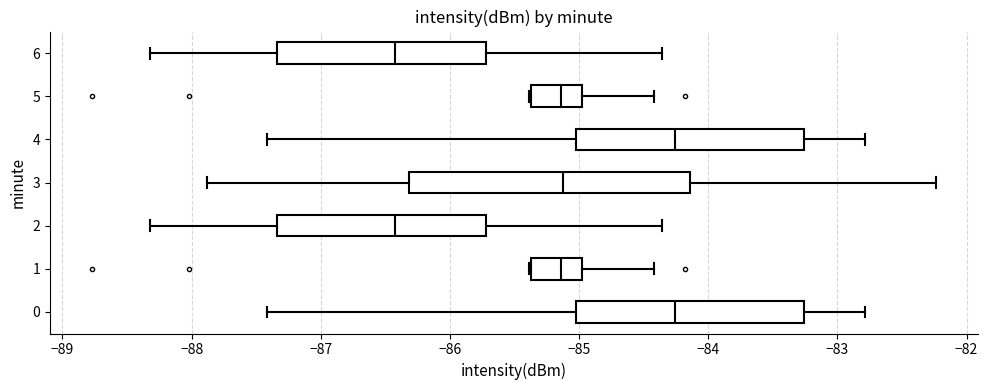

Reading bottom to top, read every box against the x-axis: the position of its median line, the range the box covers, and the ends of its whiskers. The values are not printed on the chart, so give them approximately, as read against the axis.

0: median -84.3, box -85.0 to -83.3, whiskers -87.4 to -82.8
1: median -85.1, box -85.4 to -85.0, whiskers -85.4 to -84.4
2: median -86.4, box -87.3 to -85.7, whiskers -88.3 to -84.4
3: median -85.1, box -86.3 to -84.1, whiskers -87.9 to -82.2
4: median -84.3, box -85.0 to -83.3, whiskers -87.4 to -82.8
5: median -85.1, box -85.4 to -85.0, whiskers -85.4 to -84.4
6: median -86.4, box -87.3 to -85.7, whiskers -88.3 to -84.4